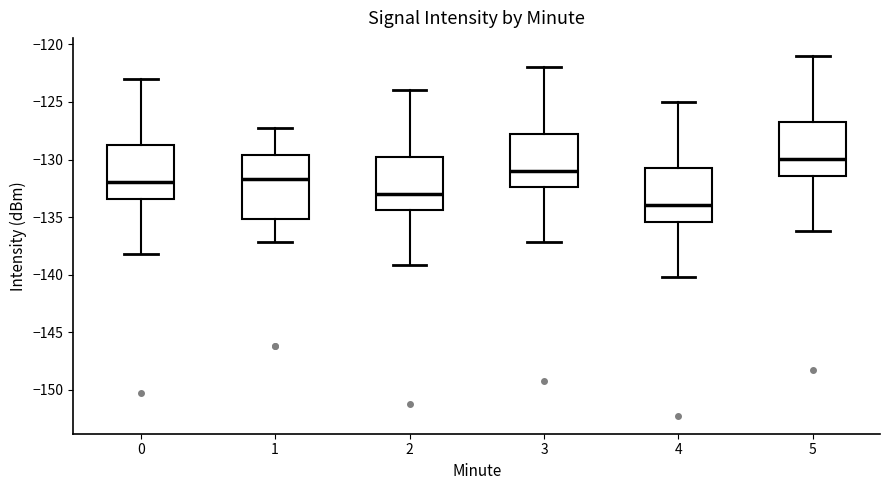

Reading left to right, read every box against the y-axis: the position of its median line, the range the box covers, and the ends of its whiskers. The values are not printed on the chart, so give them approximately, as read against the axis.

0: median -132.0, box -133.5 to -129.0, whiskers -138.0 to -123.0
1: median -131.5, box -135.0 to -129.5, whiskers -137.0 to -127.0
2: median -133.0, box -134.5 to -130.0, whiskers -139.0 to -124.0
3: median -131.0, box -132.5 to -128.0, whiskers -137.0 to -122.0
4: median -134.0, box -135.5 to -131.0, whiskers -140.0 to -125.0
5: median -130.0, box -131.5 to -127.0, whiskers -136.0 to -121.0